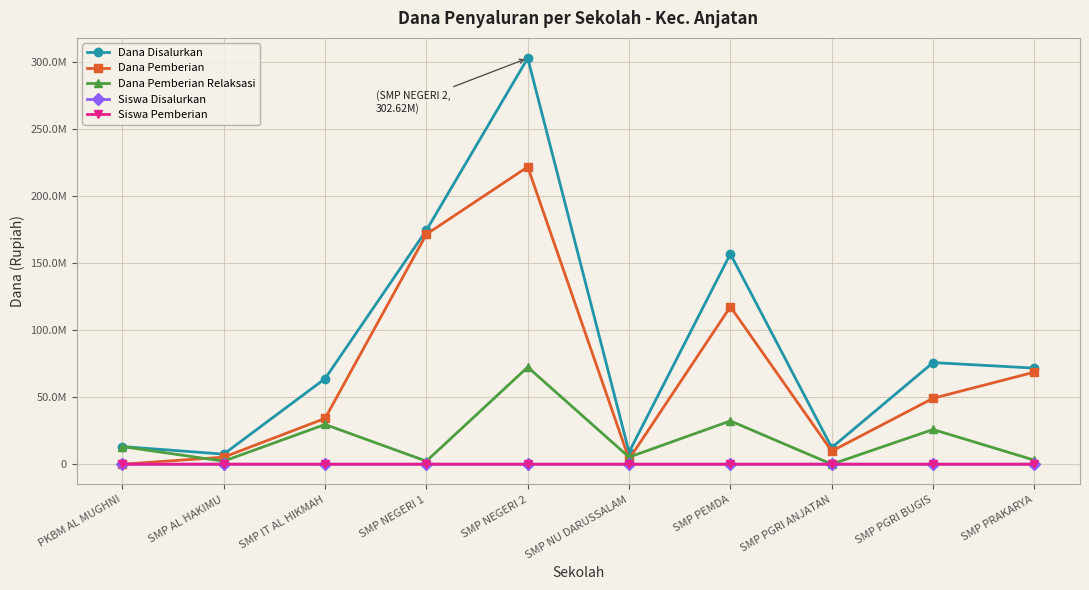

What is the difference between the maximum and second lowest values in the Dana Pemberian series?

217875000